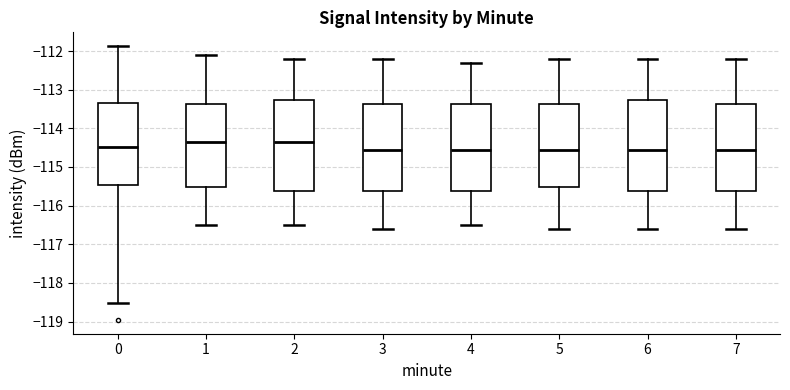

Where does the upper whisker of the box at x = 1 end on the y-axis? The values are not printed on the chart, so give them approximately, as read against the axis.

-112.1